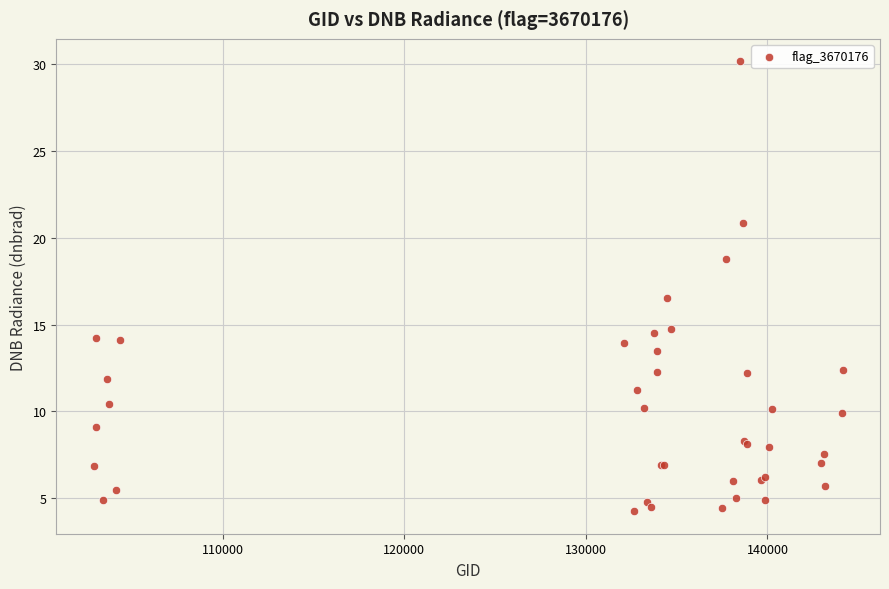

What Y value in the scatter plot is closest to 17?

16.5